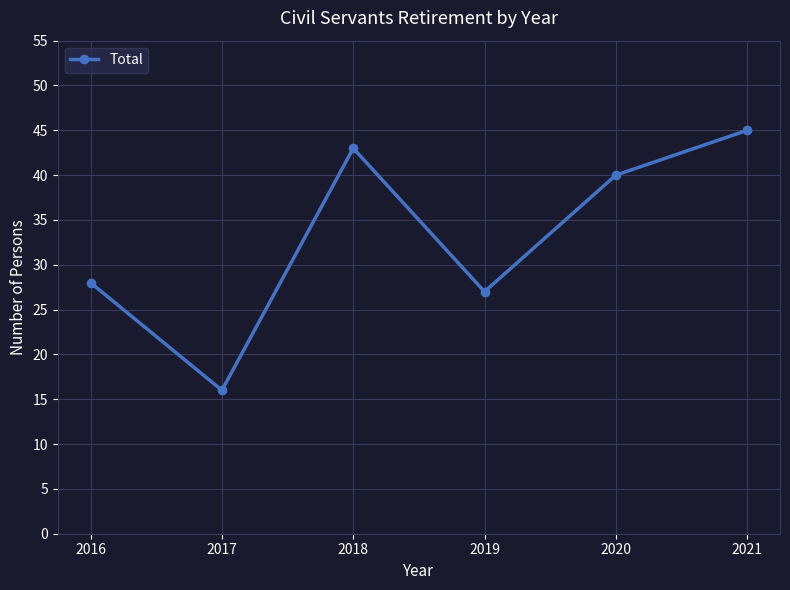

True or false: there are more than 2 points higher than both neighbors.

False